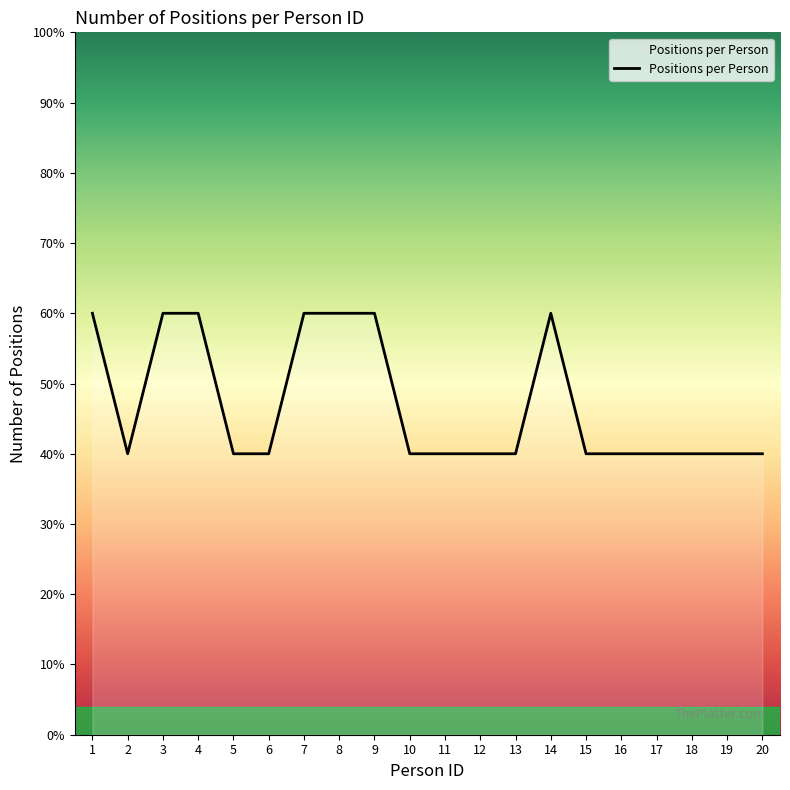

Does the chart display data point markers on the line(s)?

No